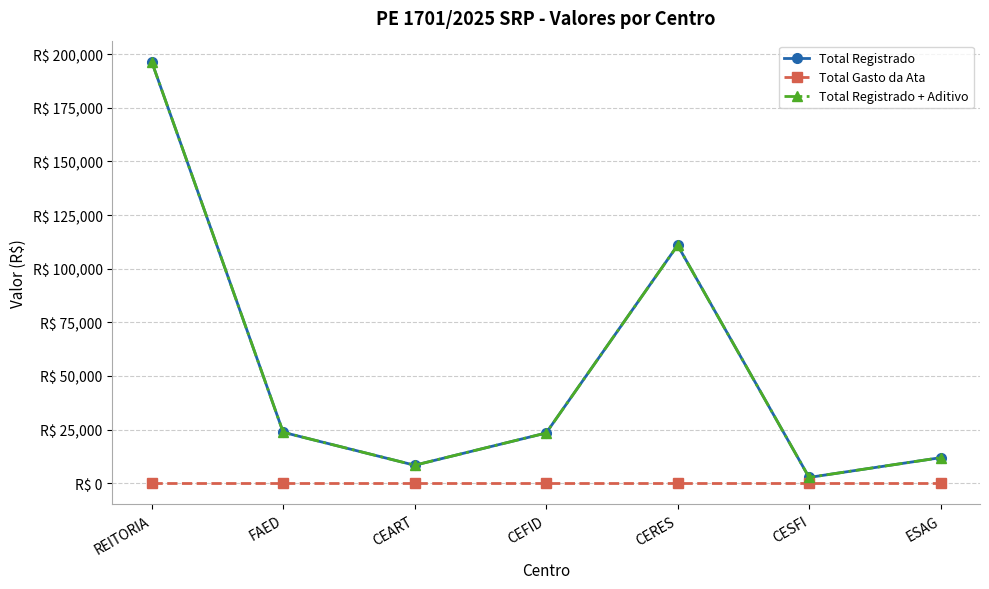

Reading left to right, what are all the values shown in this chart?

Total Registrado: REITORIA=196511.6	FAED=23739.3	CEART=8382.2	CEFID=23406.4	CERES=110933.4	CESFI=2696.0	ESAG=11906.7
Total Gasto da Ata: REITORIA=0.0	FAED=0.0	CEART=0.0	CEFID=0.0	CERES=0.0	CESFI=0.0	ESAG=0.0
Total Registrado + Aditivo: REITORIA=196511.6	FAED=23739.3	CEART=8382.2	CEFID=23406.4	CERES=110933.4	CESFI=2696.0	ESAG=11906.7